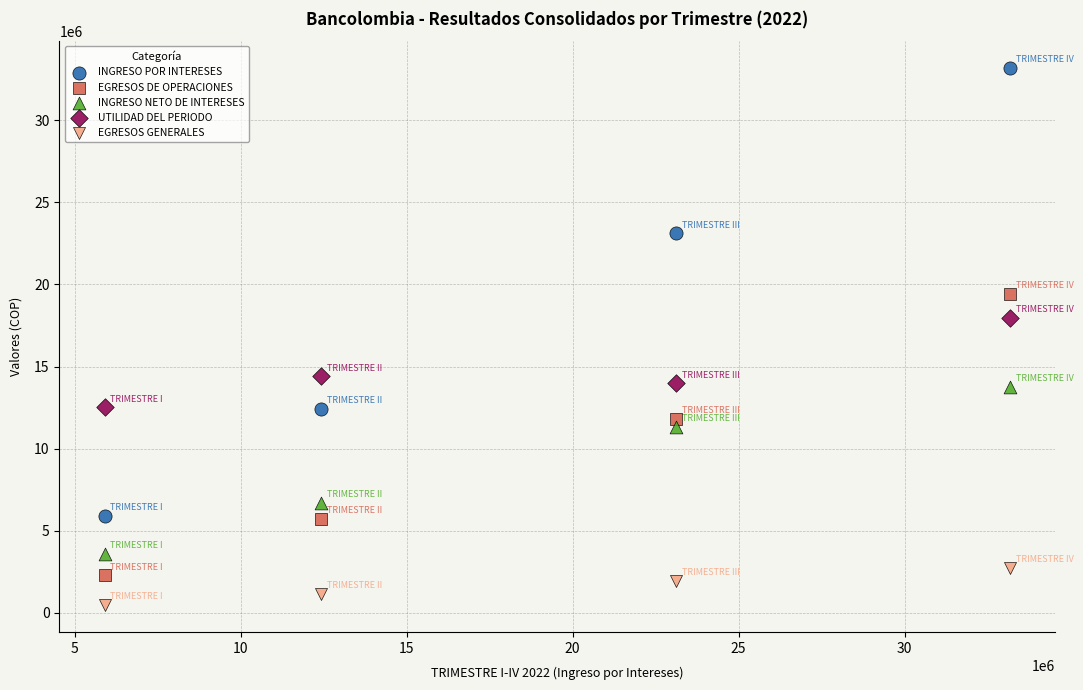

Across all data points, what is the range of Y values (max minus min)?

32701475.3